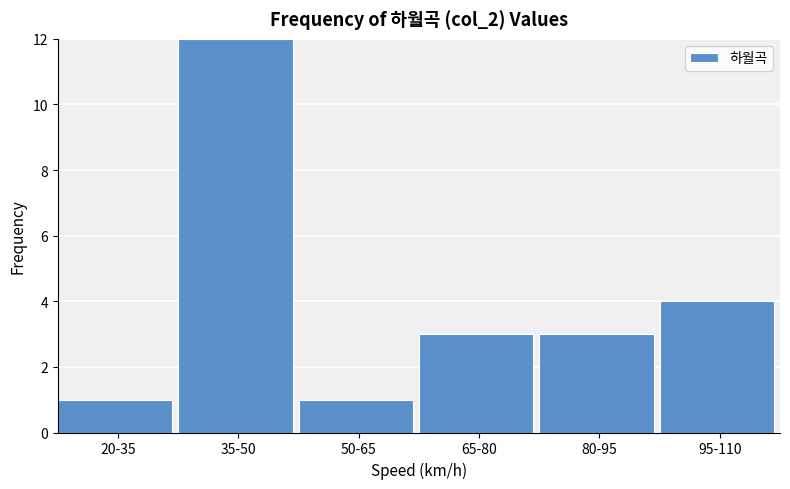

Reading left to right, what are all the values shown in this chart?

20-35=1	35-50=12	50-65=1	65-80=3	80-95=3	95-110=4